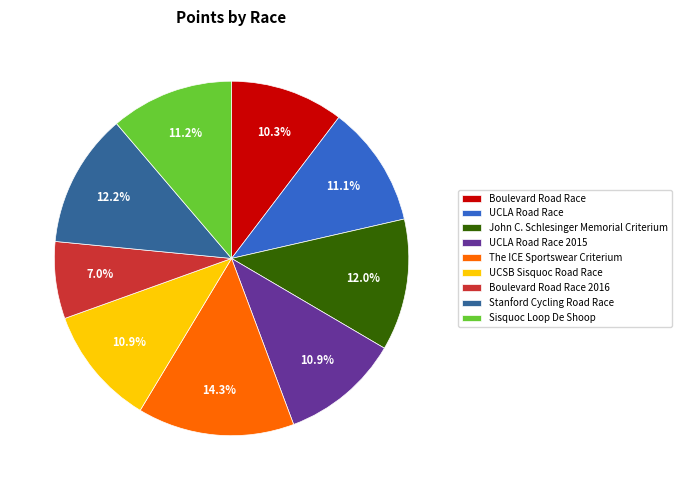

What percentage is the John C. Schlesinger Memorial Criterium slice, to the nearest percent?

12%